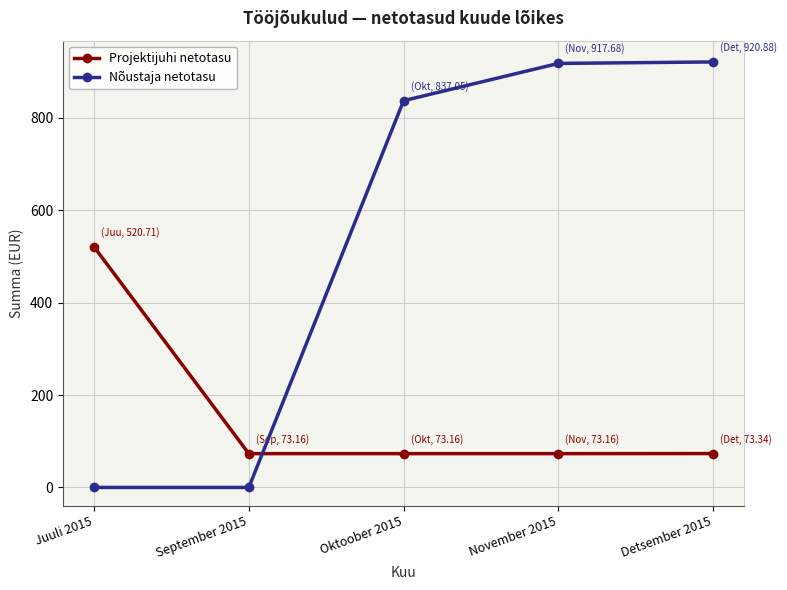

The value of Projektijuhi netotasu at November 2015 is 15.7. True or false?

False